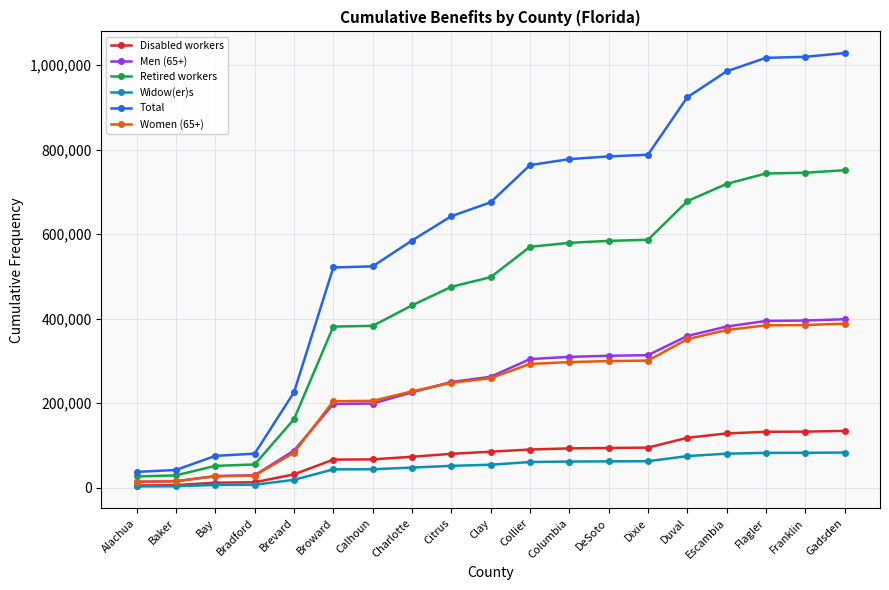

True or false: Retired workers and Disabled workers intersect in this chart.

False